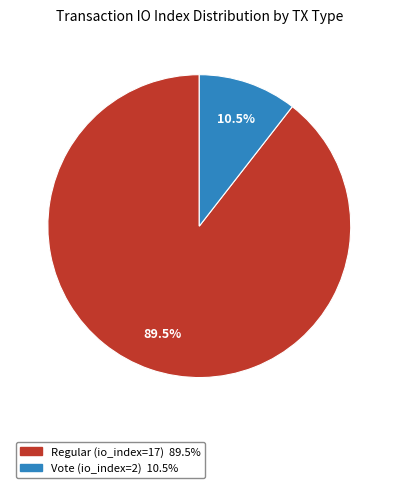

To the nearest percent, what is the combined percentage of Vote (io_index=2) and Regular (io_index=17)?

100%